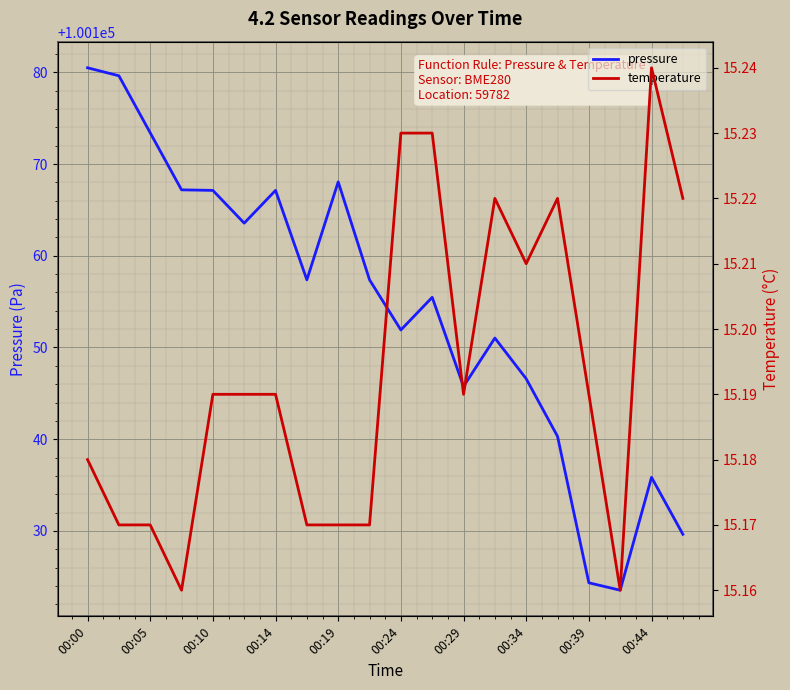

What is the average value of the temperature series?

15.2